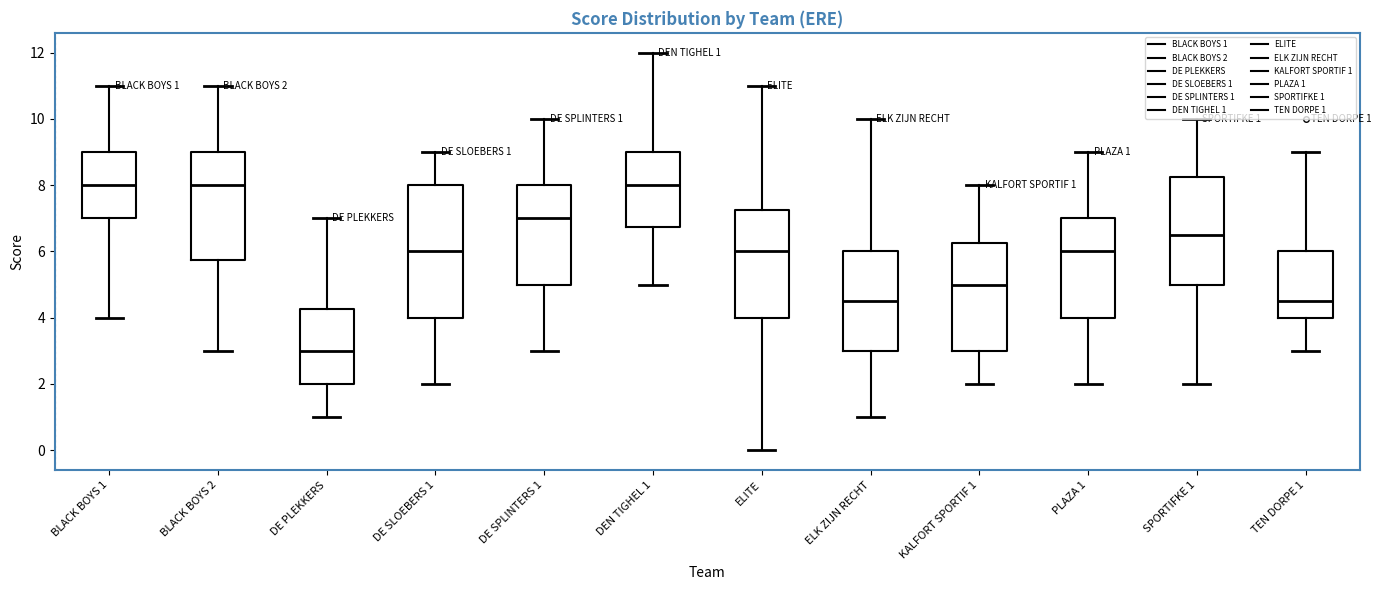

Which box's median line is the lowest?

DE PLEKKERS